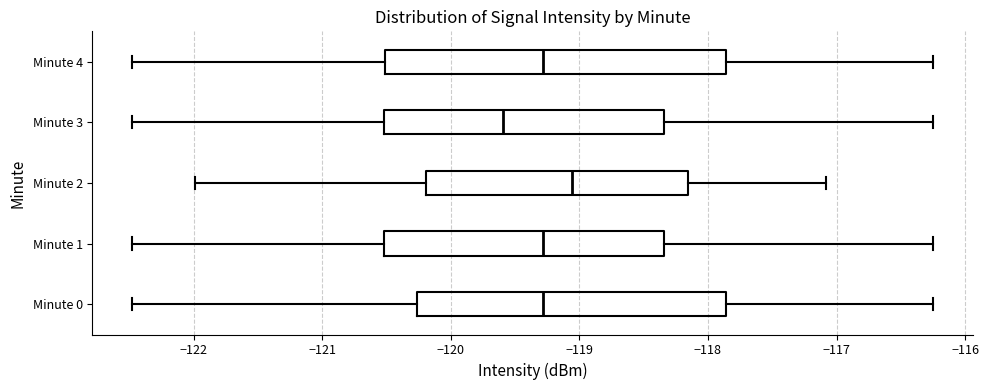

Comparing the boxes themselves (not the whiskers), which one is the widest?

Minute 4